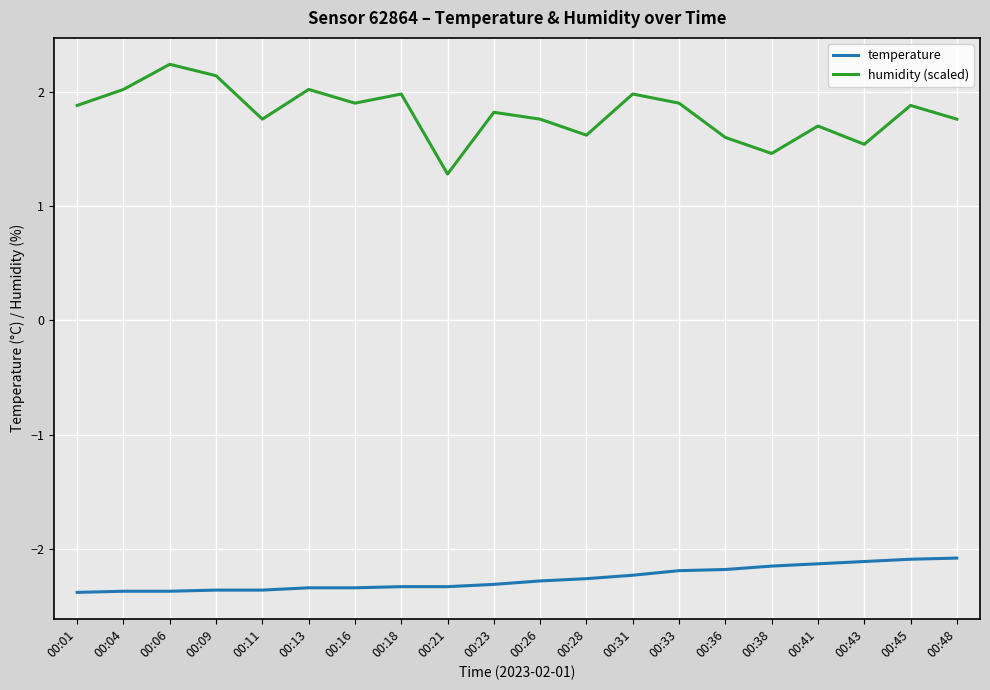

True or false: temperature and humidity (scaled) cross at least once.

False